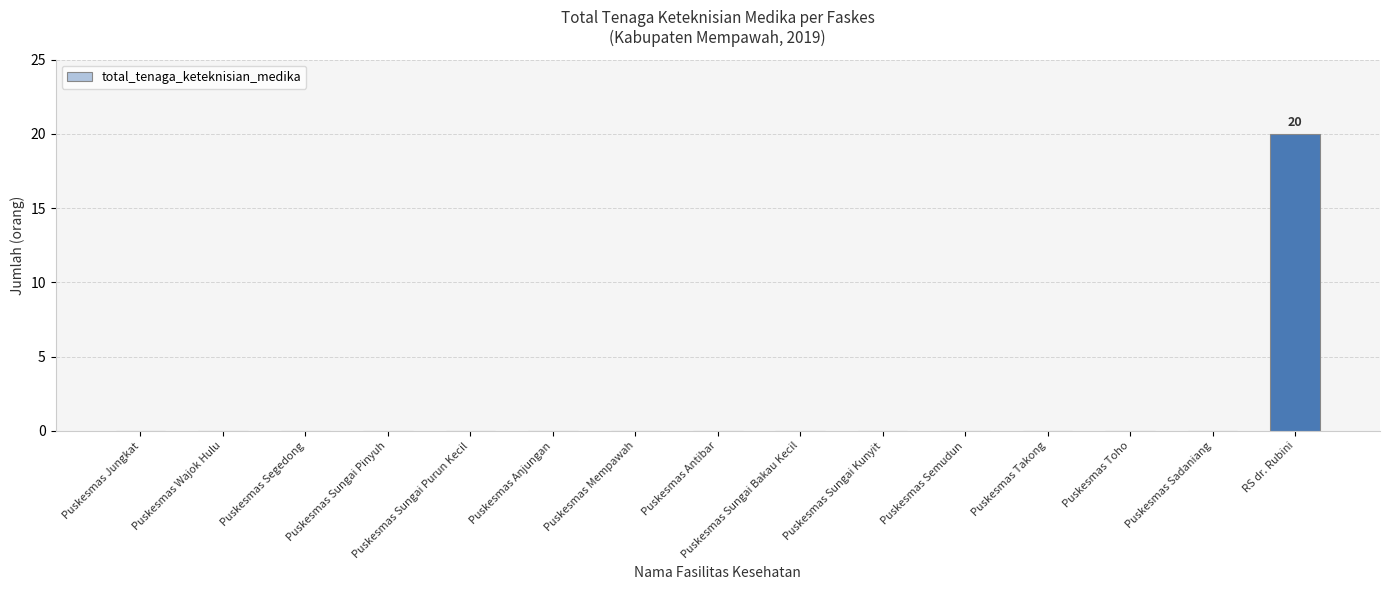

Which has a higher value, Puskesmas Sungai Purun Kecil or RS dr. Rubini?

RS dr. Rubini